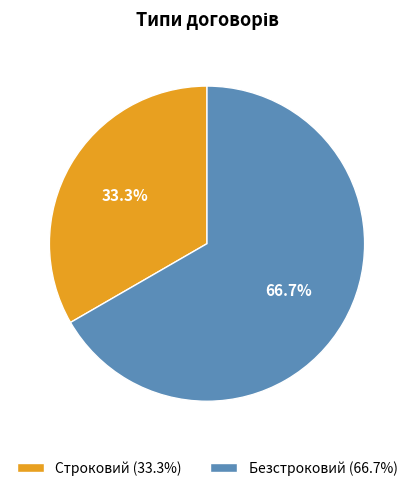

What percentage is the Строковий slice, to the nearest percent?

33%